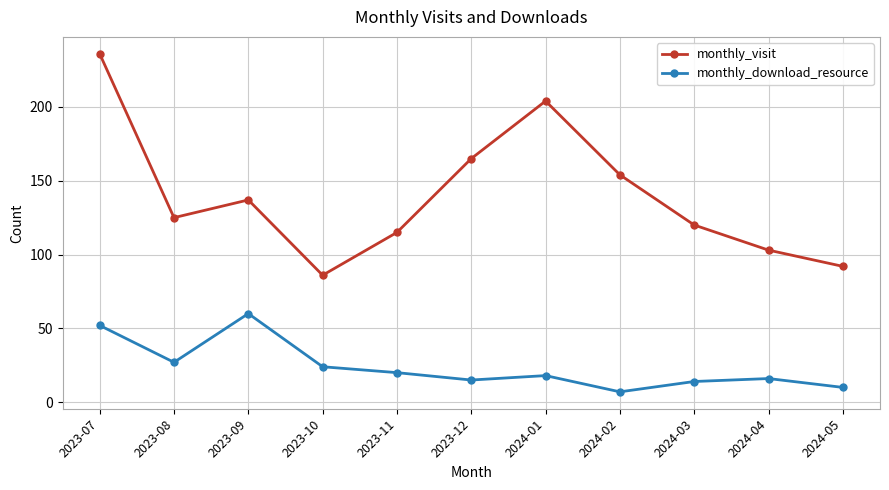

The monthly_visit series shows 103 at 2024-04. True or false?

True